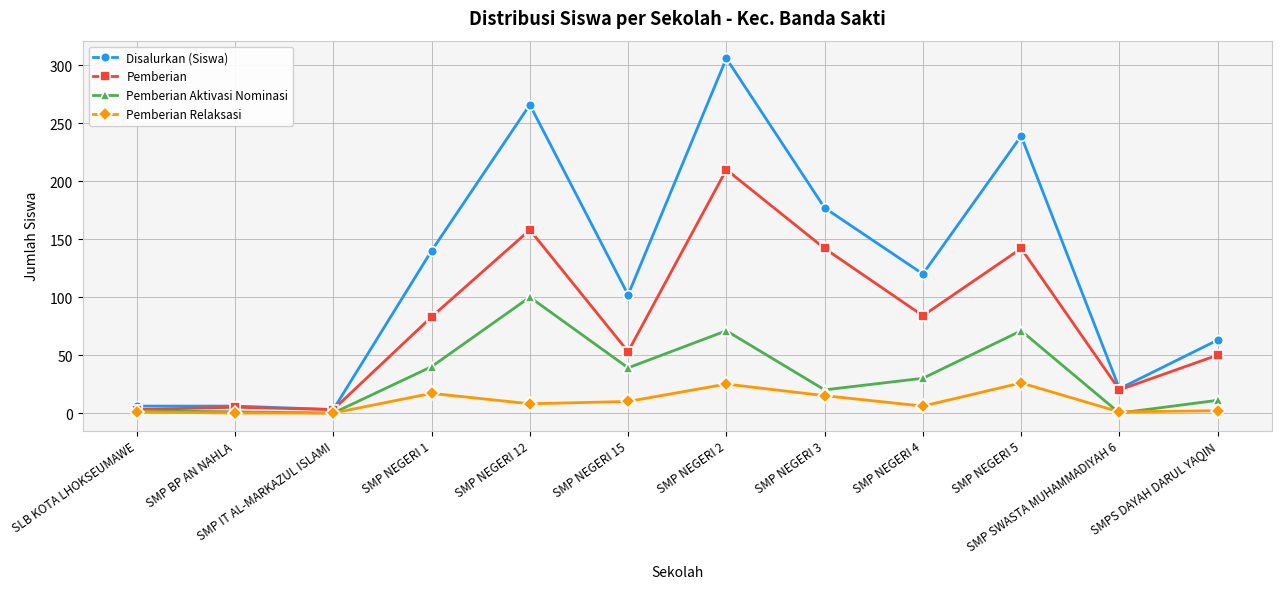

Rank the series by their maximum value, from highest to lowest.

Disalurkan (Siswa), Pemberian, Pemberian Aktivasi Nominasi, Pemberian Relaksasi